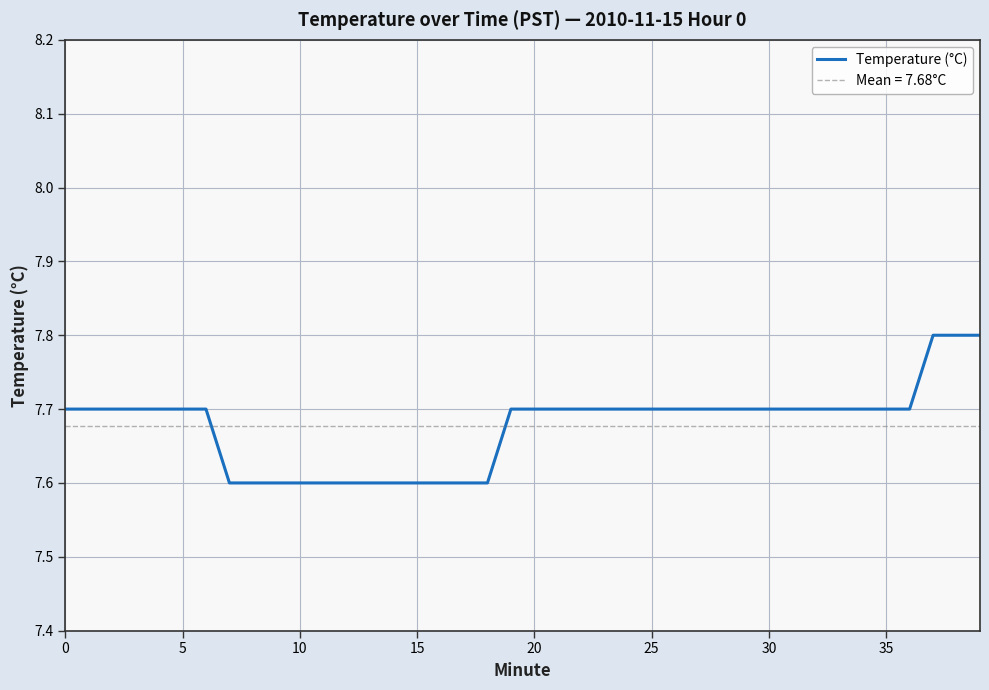

What is the sum of the values at 11 and 26?

15.3